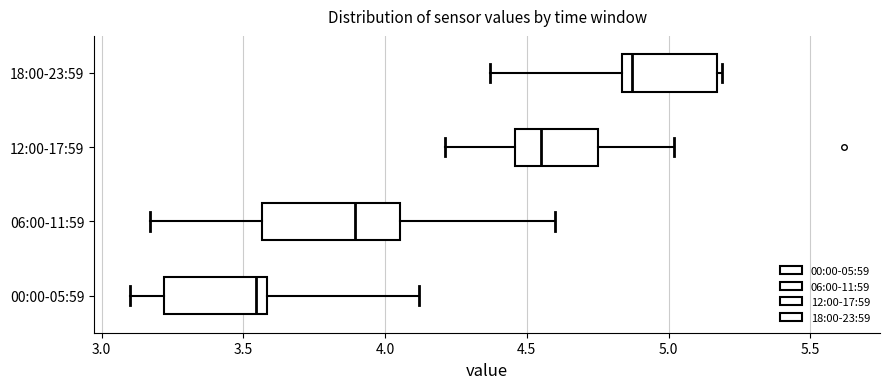

Reading bottom to top, transcribe this box plot: for each box, give where its median line is, the range the box spans, and where its two whiskers end, as read against the x-axis. The values are not printed on the chart, so give them approximately, as read against the axis.

00:00-05:59: median 3.55, box 3.20 to 3.60, whiskers 3.10 to 4.10
06:00-11:59: median 3.90, box 3.55 to 4.05, whiskers 3.15 to 4.60
12:00-17:59: median 4.55, box 4.45 to 4.75, whiskers 4.20 to 5.00
18:00-23:59: median 4.85 (just right of the box's left edge), box 4.85 to 5.15, whiskers 4.35 to 5.20